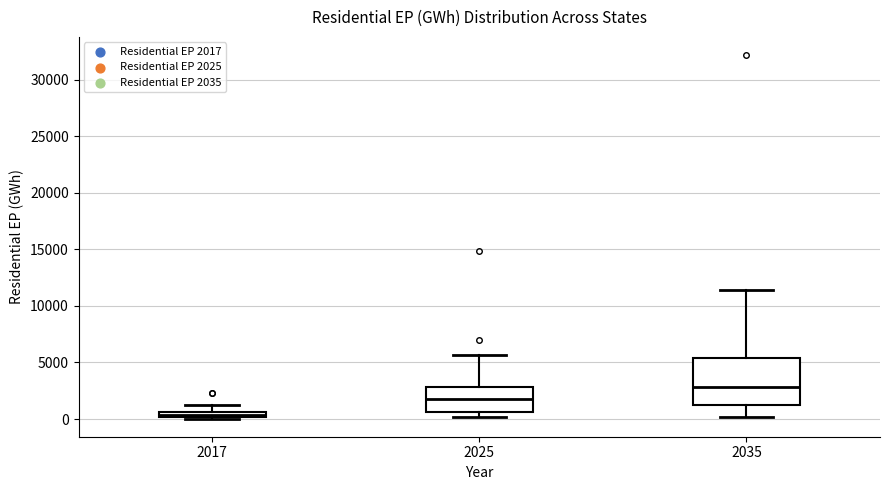

Comparing the boxes themselves (not the whiskers), which one is the tallest?

2035